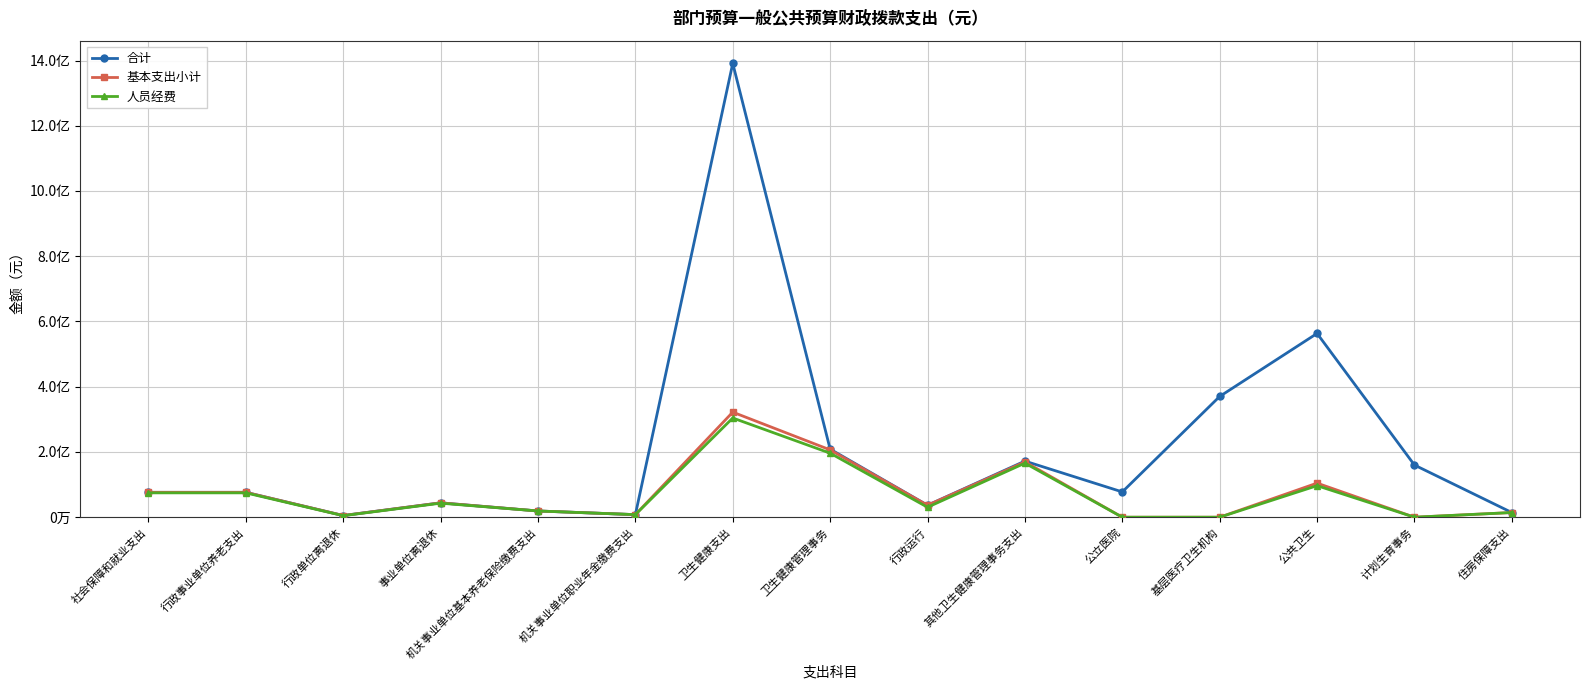

True or false: 基本支出小计 and 合计 intersect in this chart.

False